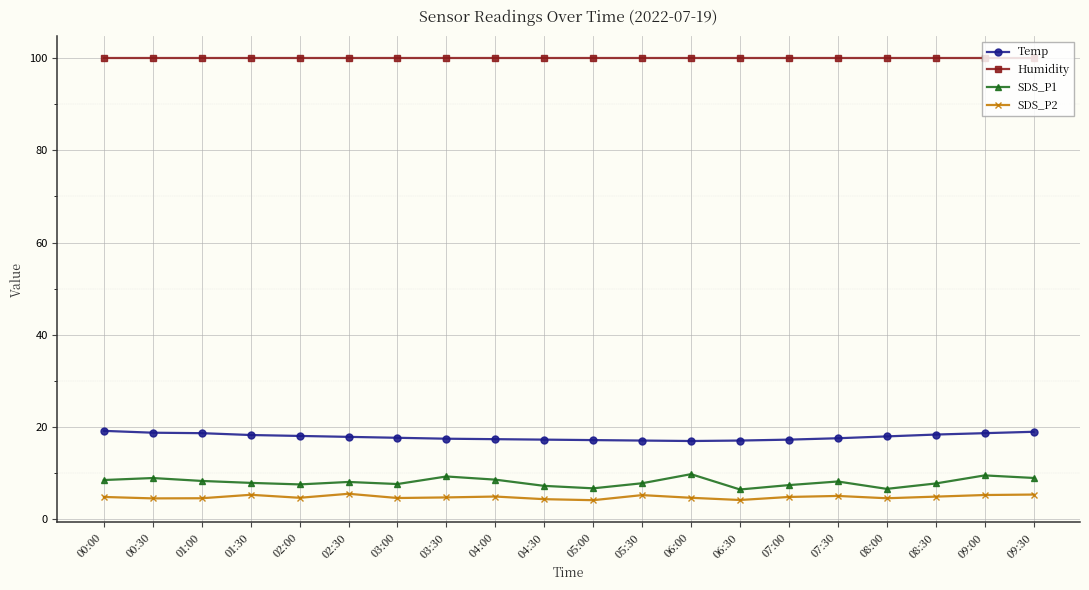

Rank the series at 06:30 from highest to lowest value.

Humidity, Temp, SDS_P1, SDS_P2